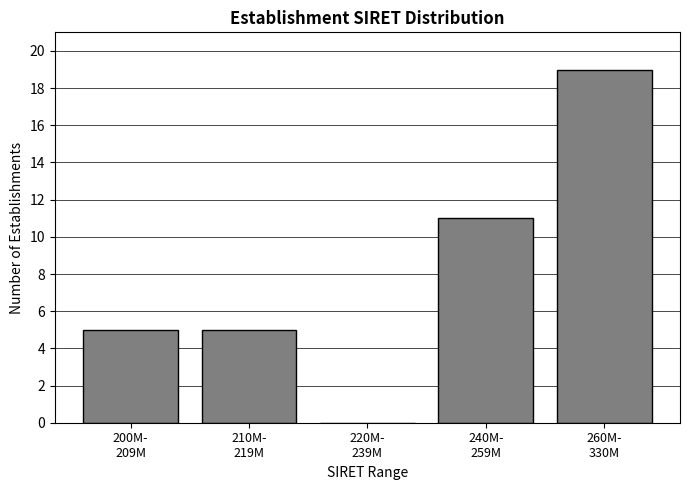

What is the greatest value displayed?

19